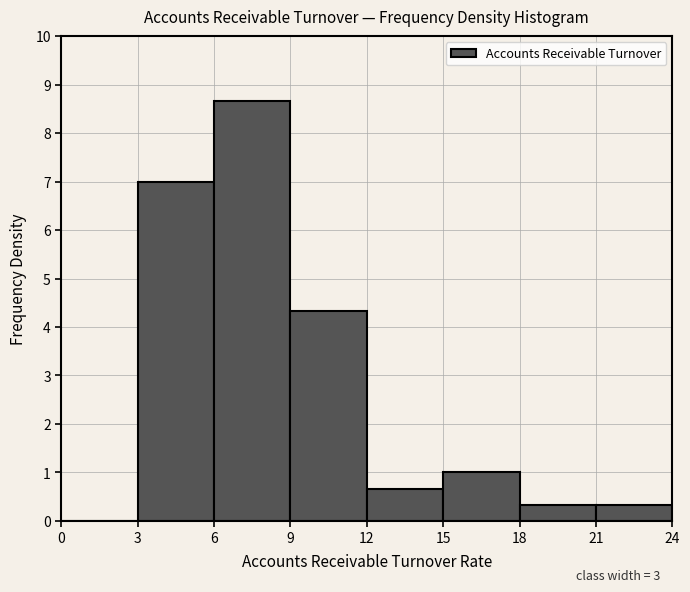

Which range on the x-axis has the tallest bar?

6 to 9